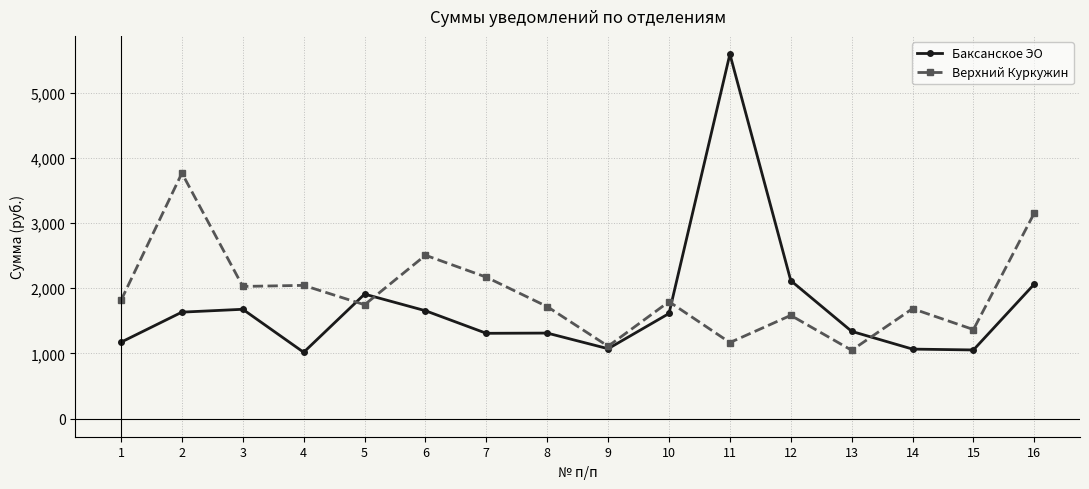

List the series in order of their peak value, highest first.

Баксанское ЭО, Верхний Куркужин